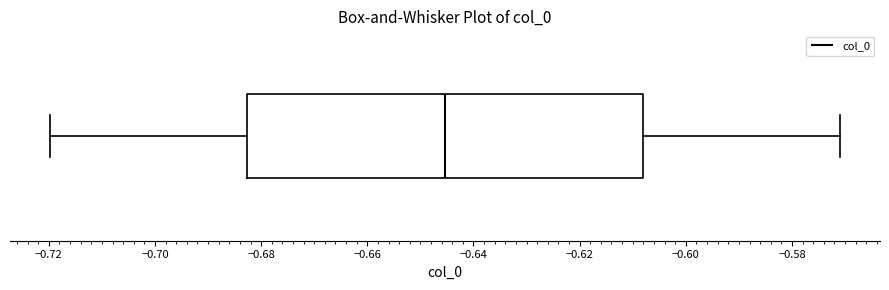

Where does the median line of the box sit on the x-axis? The values are not printed on the chart, so give them approximately, as read against the axis.

-0.646